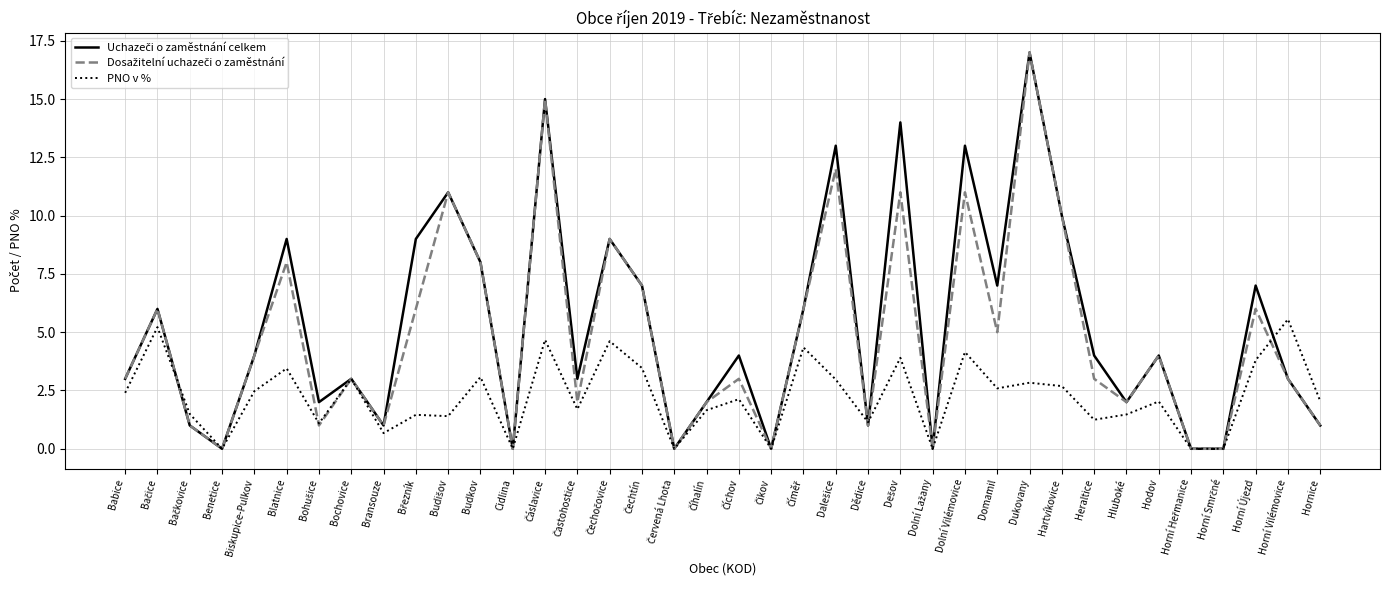

What position from the right is Babice?

38